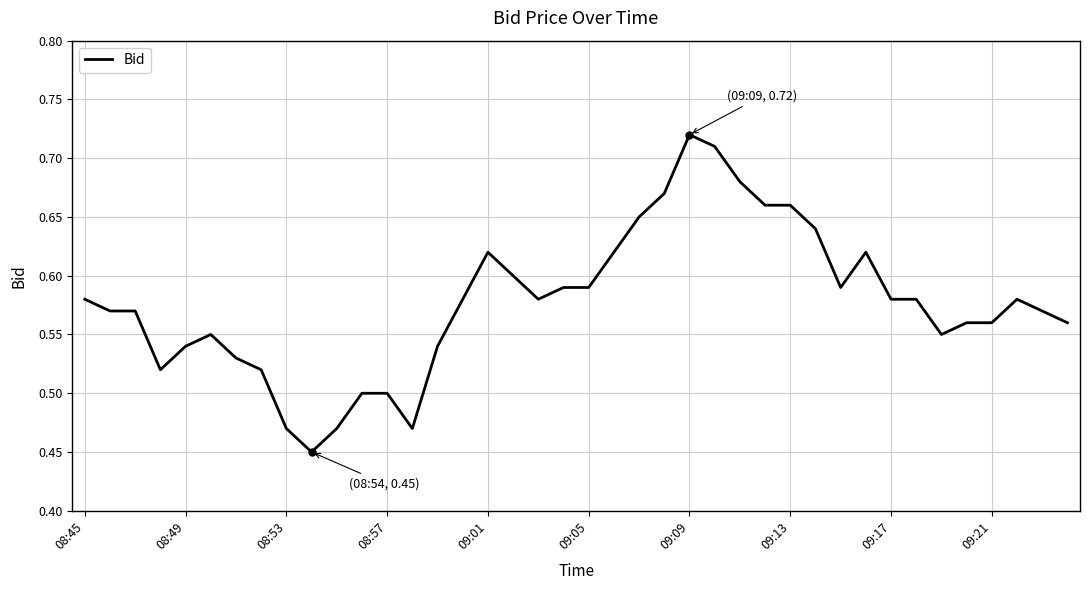

What is the sum of all values?

23.1